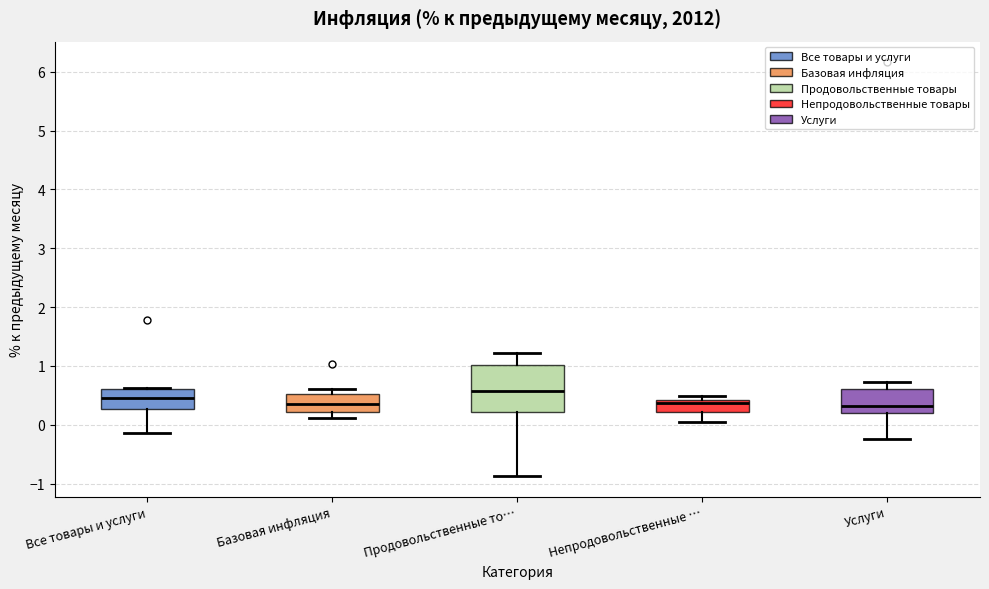

Where is the lower edge of the box for Услуги on the y-axis? The values are not printed on the chart, so give them approximately, as read against the axis.

0.2